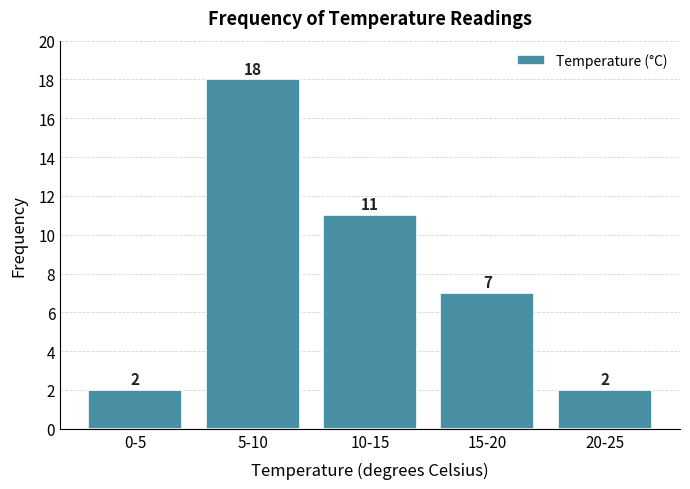

Reading right to left, extract all data points from this chart.

2	7	11	18	2